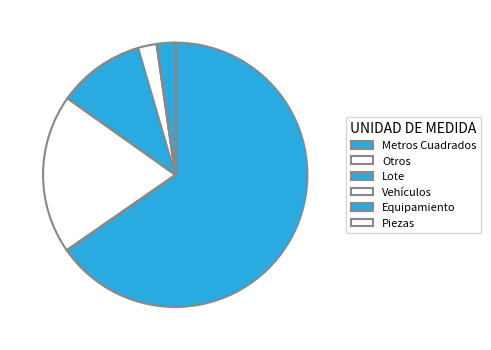

The Metros Cuadrados slice represents 65% of the pie. True or false?

True